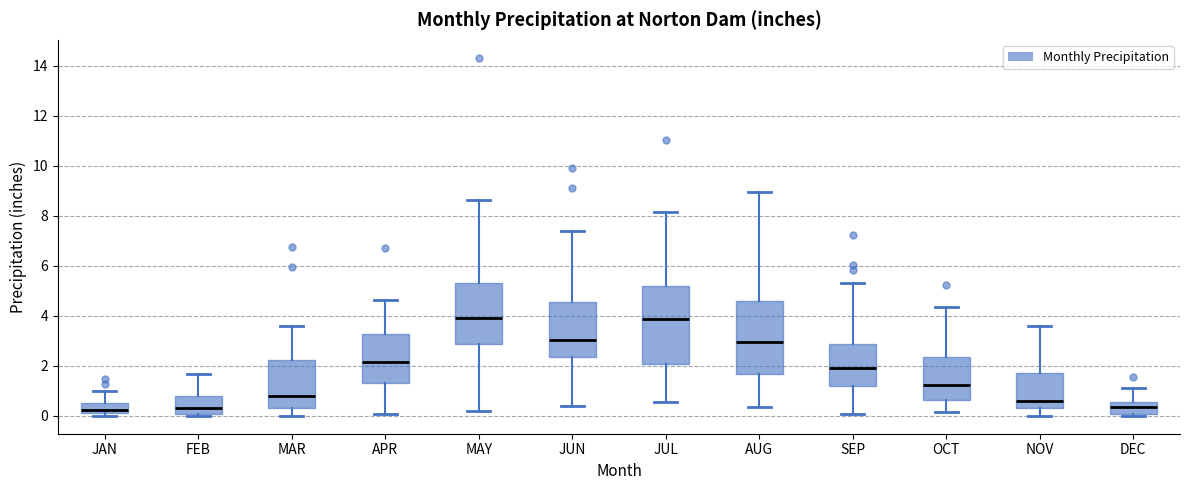

Reading left to right, read every box against the y-axis: the position of its median line, the range the box covers, and the ends of its whiskers. The values are not printed on the chart, so give them approximately, as read against the axis.

JAN: median 0.2 (just above the box's lower edge), box 0.2 to 0.6, whiskers 0.0 to 1.0
FEB: median 0.4, box 0.0 to 0.8, whiskers 0.0 (just below the box's lower edge) to 1.6
MAR: median 0.8, box 0.4 to 2.2, whiskers 0.0 to 3.6
APR: median 2.2, box 1.4 to 3.2, whiskers 0.0 to 4.6
MAY: median 4.0, box 2.8 to 5.4, whiskers 0.2 to 8.6
JUN: median 3.0, box 2.4 to 4.6, whiskers 0.4 to 7.4
JUL: median 3.8, box 2.0 to 5.2, whiskers 0.6 to 8.2
AUG: median 3.0, box 1.6 to 4.6, whiskers 0.4 to 9.0
SEP: median 2.0, box 1.2 to 2.8, whiskers 0.0 to 5.4
OCT: median 1.2, box 0.6 to 2.4, whiskers 0.2 to 4.4
NOV: median 0.6, box 0.4 to 1.8, whiskers 0.0 to 3.6
DEC: median 0.4, box 0.0 to 0.6, whiskers 0.0 (just below the box's lower edge) to 1.2